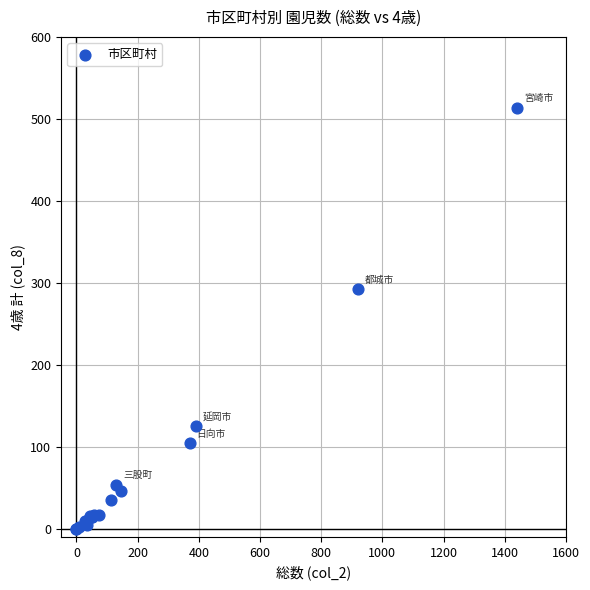

What Y value in the scatter plot is closest to 256?

292